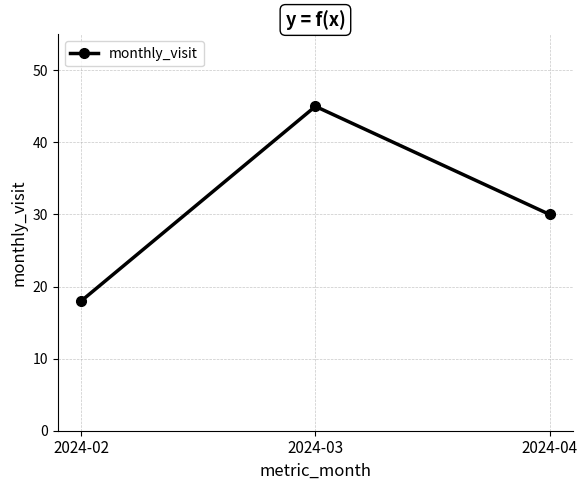

Count the values in the range 18 to 45.

3